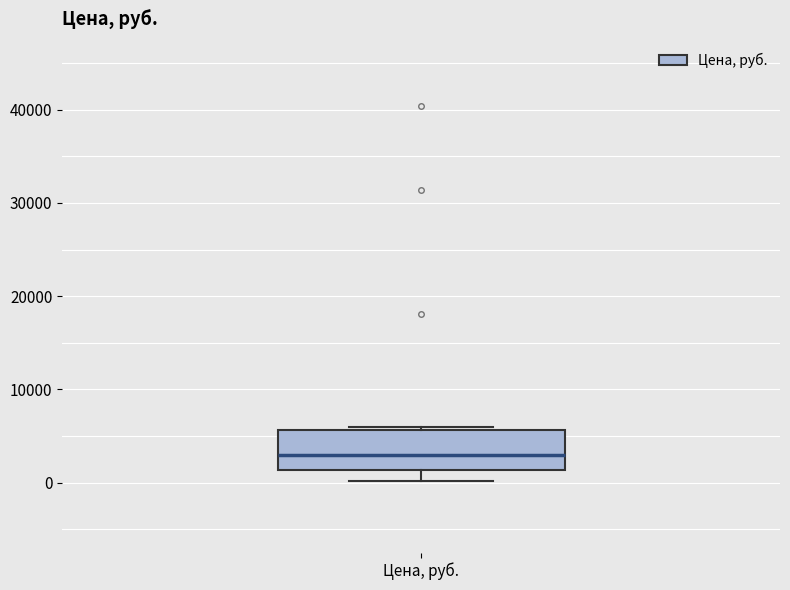

Read this box plot against the y-axis: the position of the median line, the range covered by the box, and the ends of both whiskers. The values are not printed on the chart, so give them approximately, as read against the axis.

median 3000, box 1000 to 6000, whiskers 0 to 6000 (just above the box's upper edge)